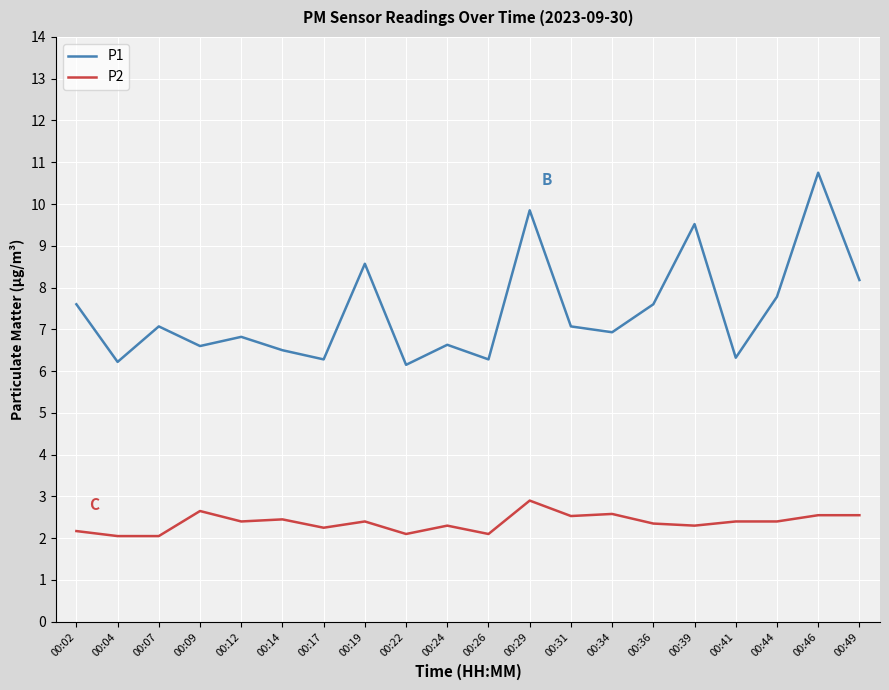

At how many categories does at least one series exceed 2?

20